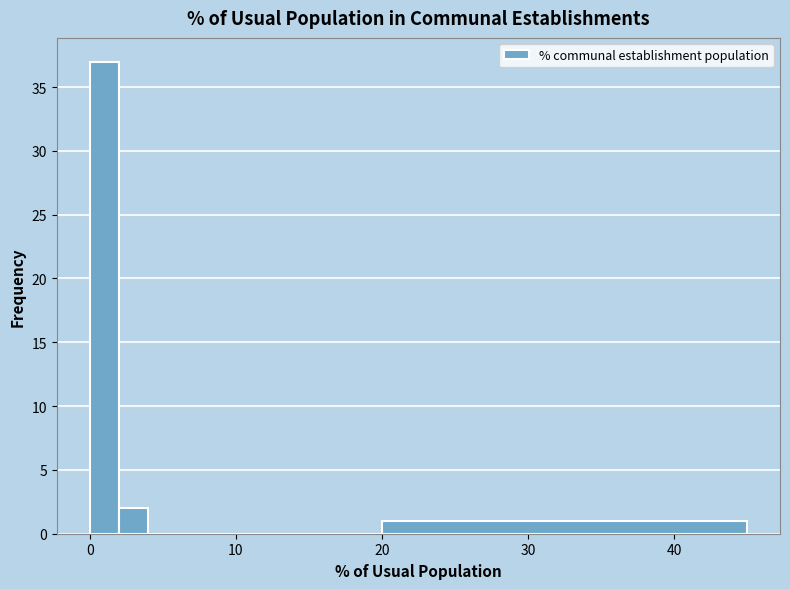

Around what value on the x-axis is the tallest bar? Give the approximate position of its centre, as read against the axis.

1